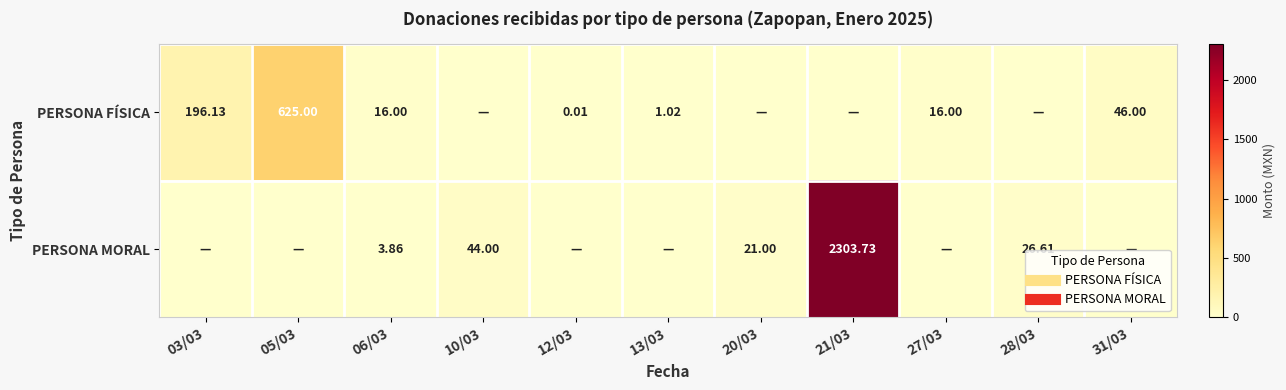

What is the average value of the PERSONA FÍSICA series?

81.8